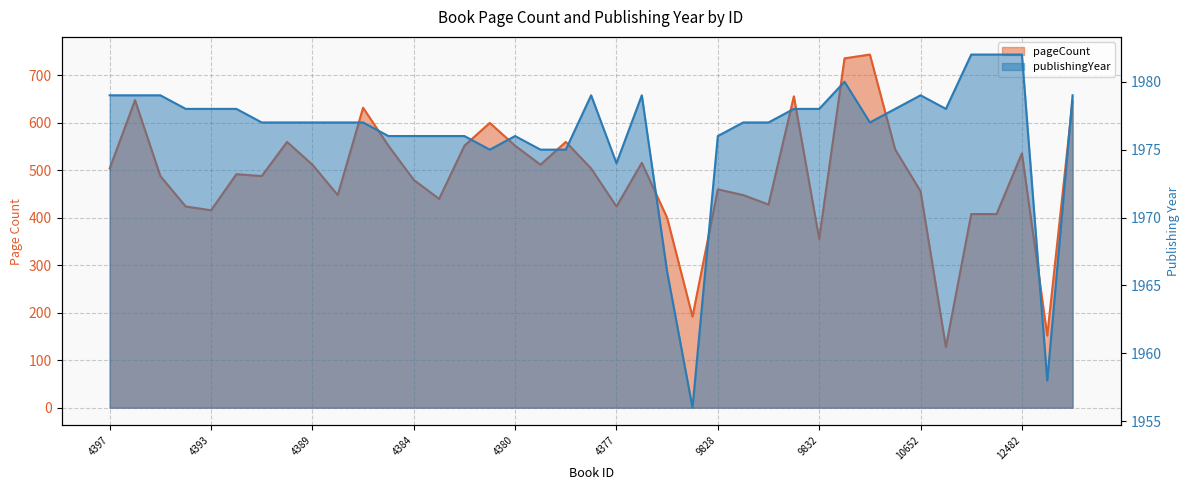

Where is pageCount nearest to the value 436?

4383